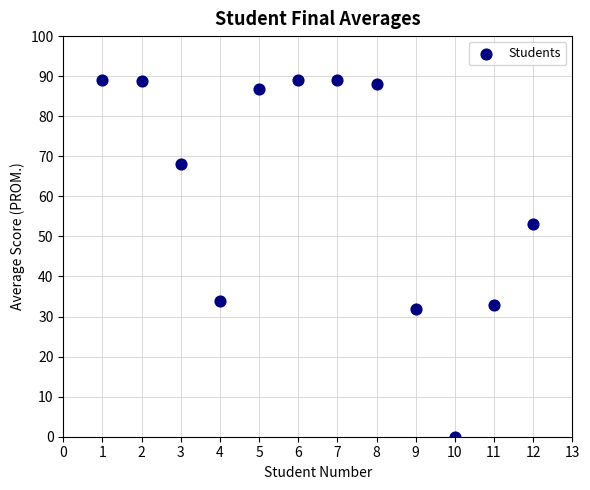

What is the average X value?

6.5